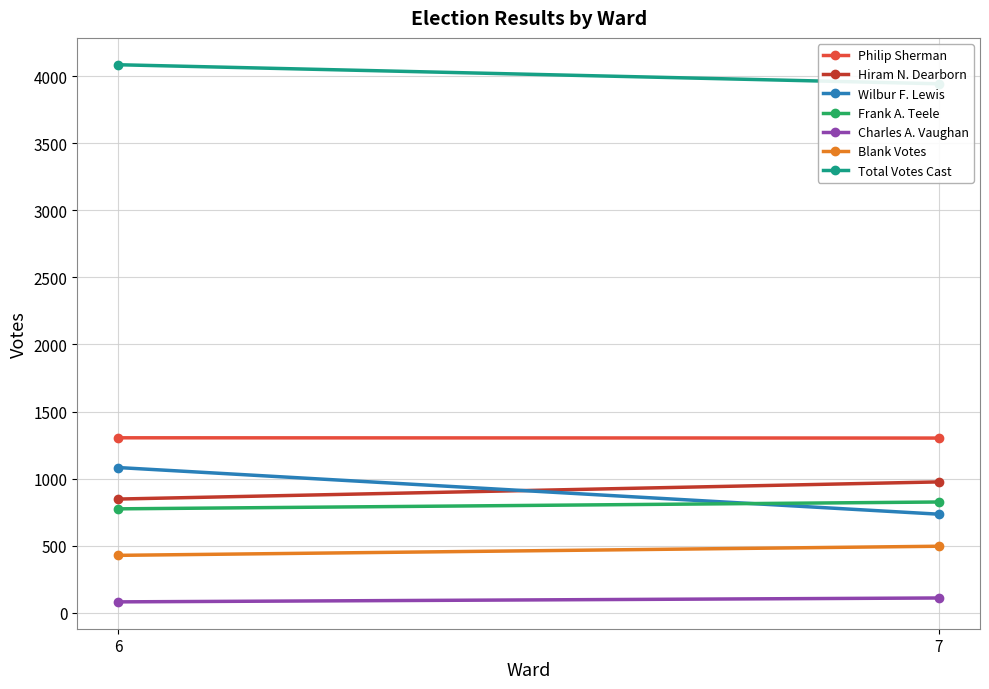

Rank the categories by Total Votes Cast value from highest to lowest.

6, 7